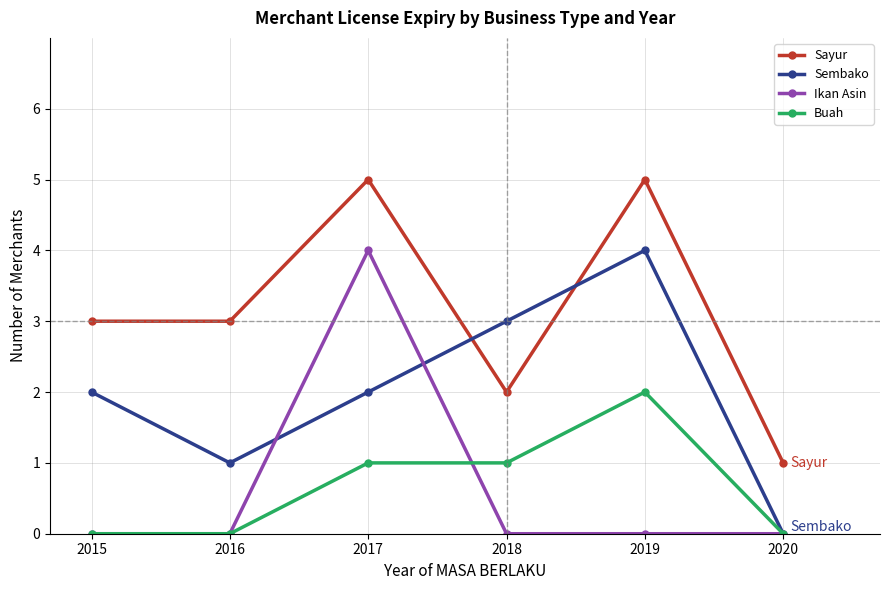

What is the total value across all series at 2020?

1